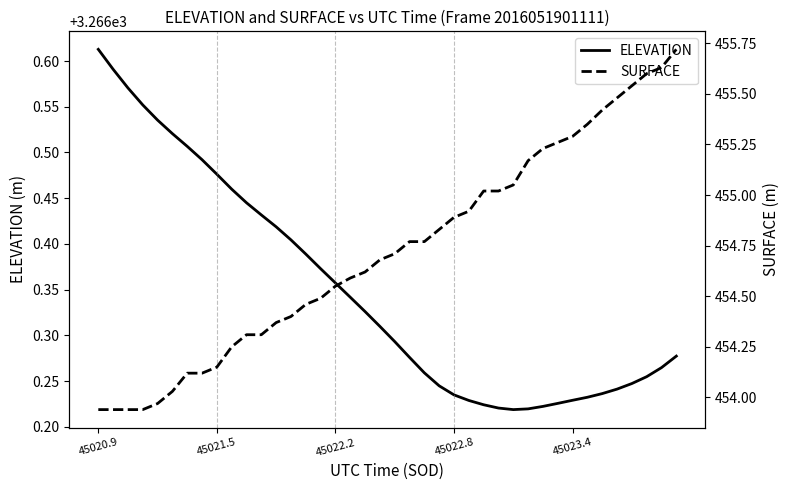

At how many categories does at least one series exceed 1146?

40